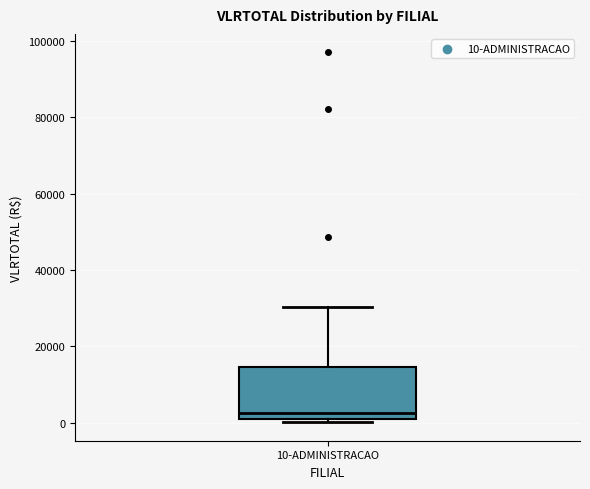

Read this box plot against the y-axis: the position of the median line, the range covered by the box, and the ends of both whiskers. The values are not printed on the chart, so give them approximately, as read against the axis.

median 2000, box 0 to 14000, whiskers 0 (just below the box's lower edge) to 30000